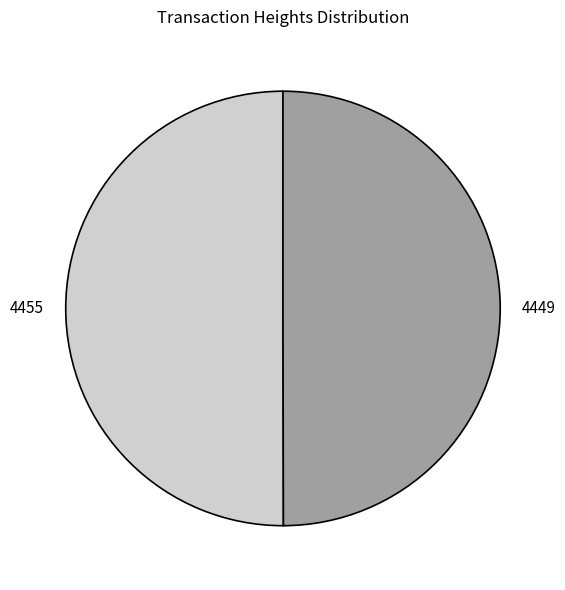

True or false: 4455 accounts for 50% of the total.

True